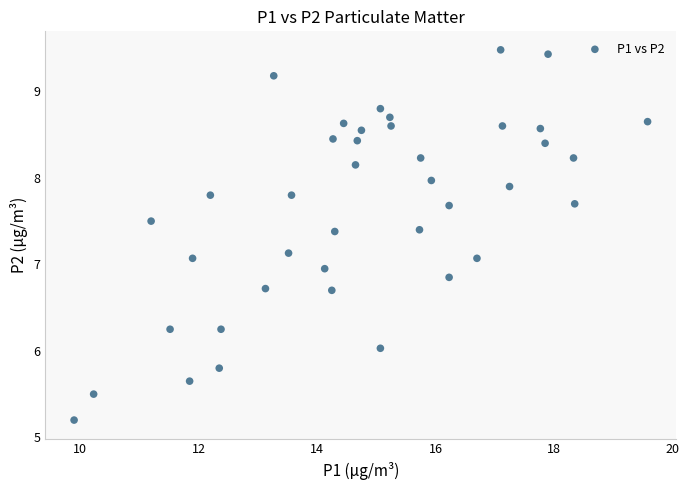

What is the range of Y values (max minus min)?

4.3